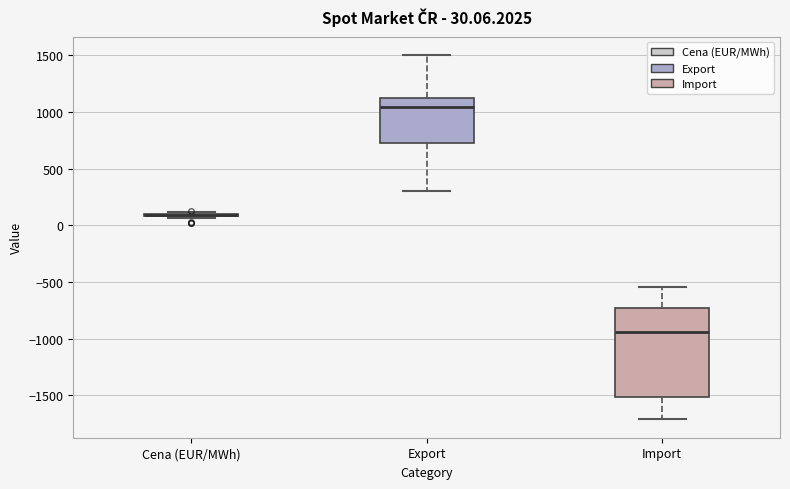

Which box is the tallest, from its lower edge to its upper edge?

Import